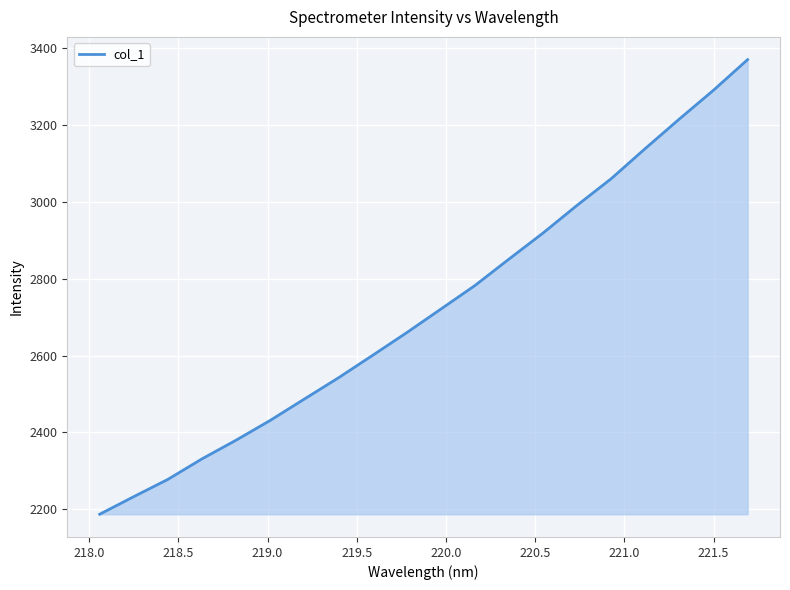

What is the difference between the maximum and minimum values?

1181.3